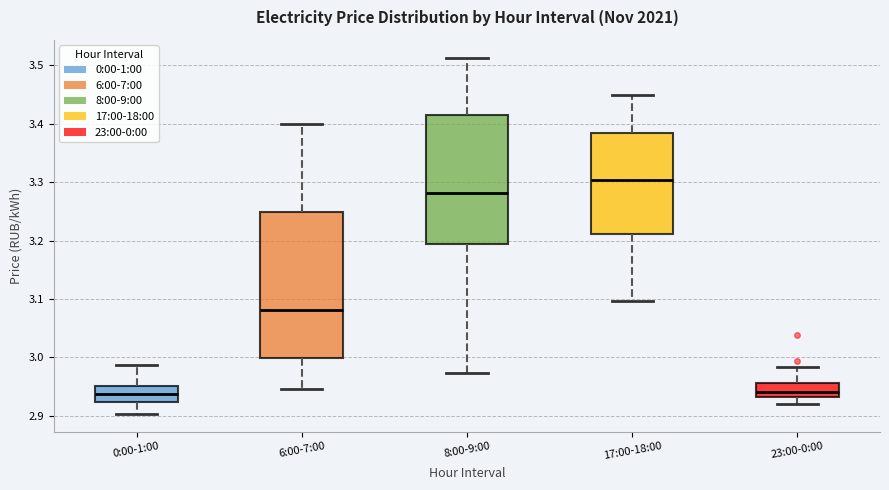

Where is the upper edge of the box for 17:00-18:00 on the y-axis? The values are not printed on the chart, so give them approximately, as read against the axis.

3.38